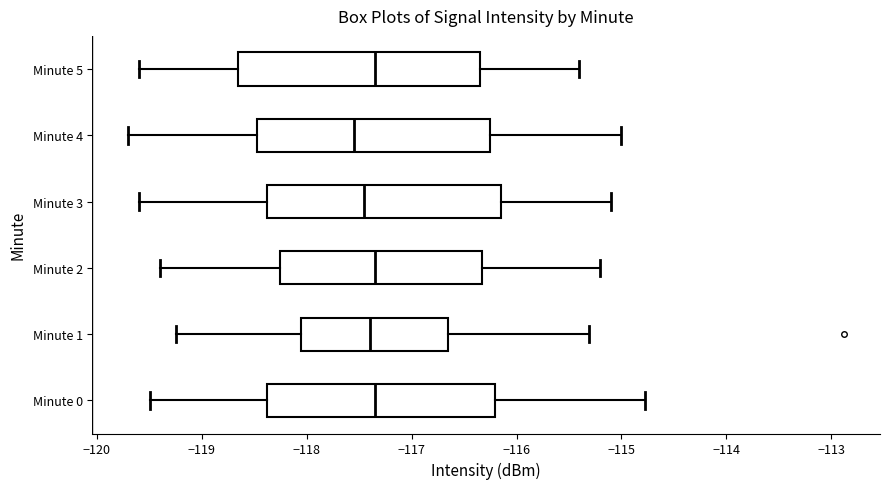

Reading bottom to top, read every box against the x-axis: the position of its median line, the range the box covers, and the ends of its whiskers. The values are not printed on the chart, so give them approximately, as read against the axis.

Minute 0: median -117.3, box -118.4 to -116.2, whiskers -119.5 to -114.8
Minute 1: median -117.4, box -118.0 to -116.6, whiskers -119.2 to -115.3
Minute 2: median -117.3, box -118.2 to -116.3, whiskers -119.4 to -115.2
Minute 3: median -117.4, box -118.4 to -116.1, whiskers -119.6 to -115.1
Minute 4: median -117.5, box -118.5 to -116.2, whiskers -119.7 to -115.0
Minute 5: median -117.3, box -118.6 to -116.3, whiskers -119.6 to -115.4